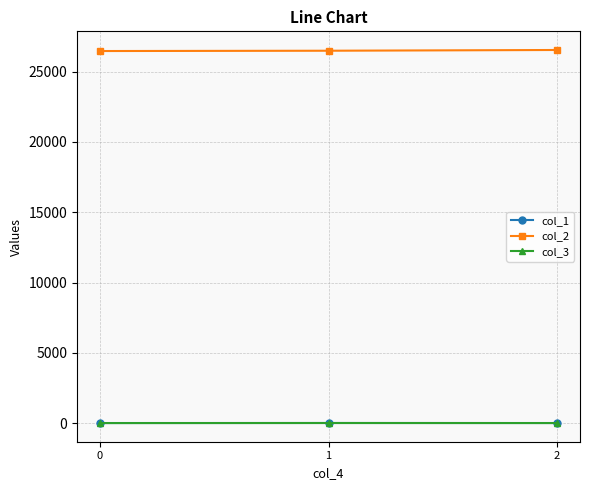

What is the smallest value displayed?

14.5